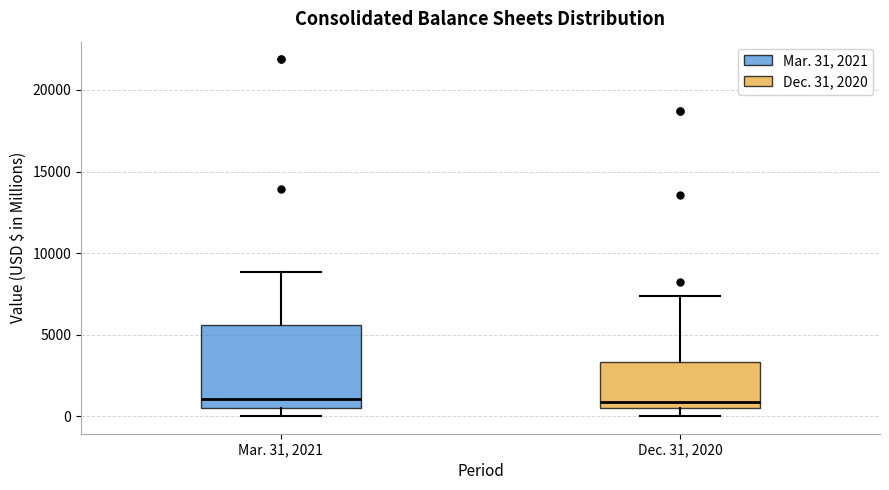

Reading left to right, transcribe this box plot: for each box, give where its median line is, the range the box spans, and where its two whiskers end, as read against the y-axis. The values are not printed on the chart, so give them approximately, as read against the axis.

Mar. 31, 2021: median 1000, box 500 to 5500, whiskers 0 to 9000
Dec. 31, 2020: median 1000, box 500 to 3500, whiskers 0 to 7500